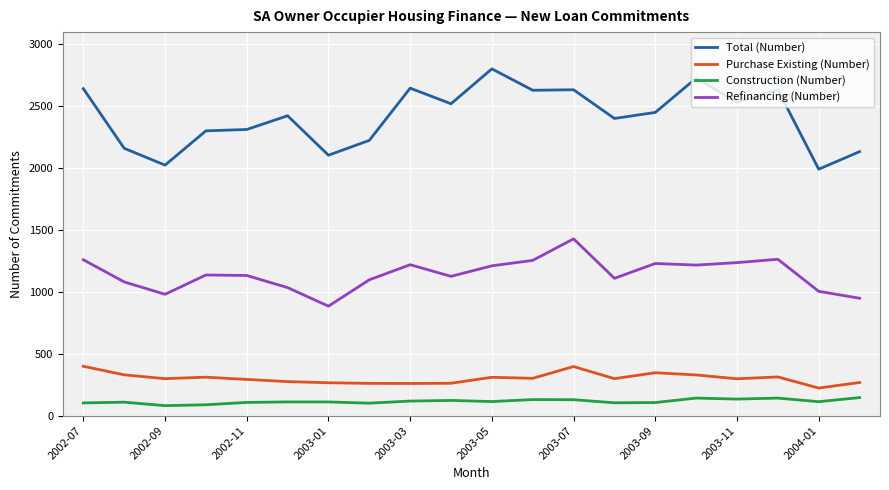

What is the minimum value for Construction (Number)?

81